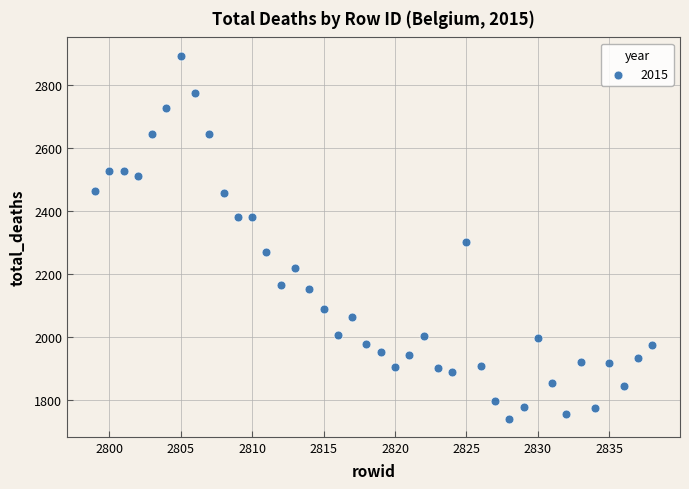

What is the range of Y values (max minus min)?

1152